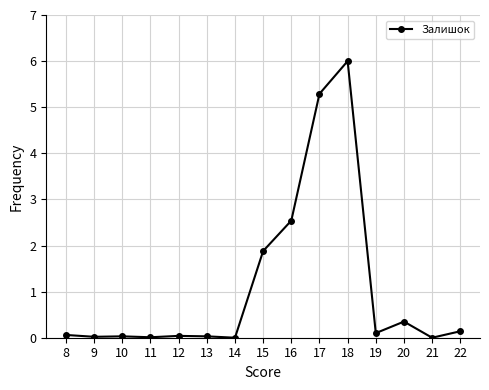

What is the average value?

1.1